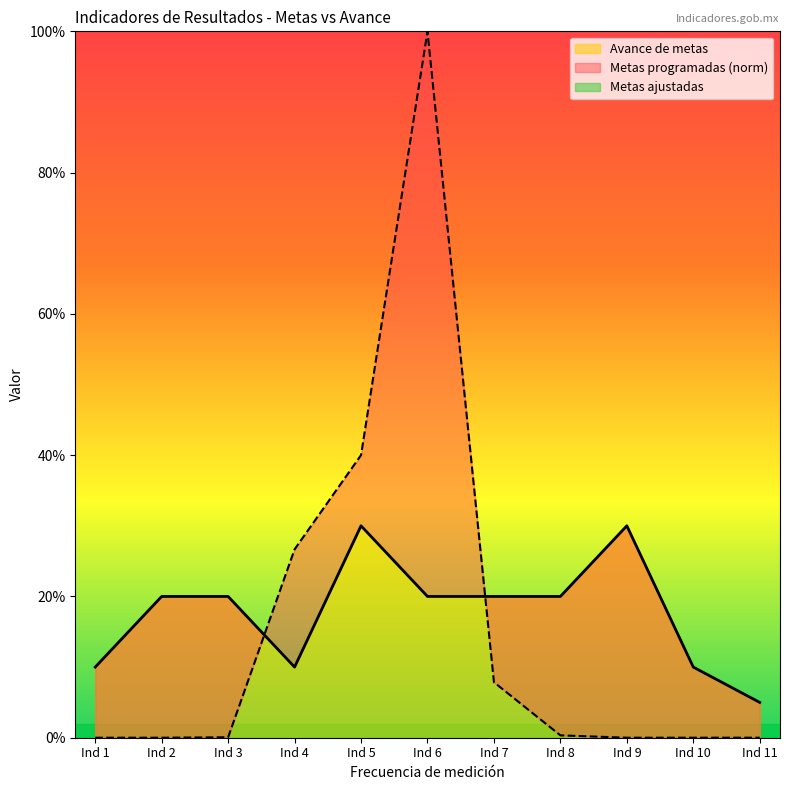

Reading right to left, transcribe all the data shown in this chart.

Metas programadas: 0.0	0.0	0.0	0.0	0.1	1.0	0.4	0.3	0.0	0.0	0.0
Avance de metas: 0.1	0.1	0.3	0.2	0.2	0.2	0.3	0.1	0.2	0.2	0.1